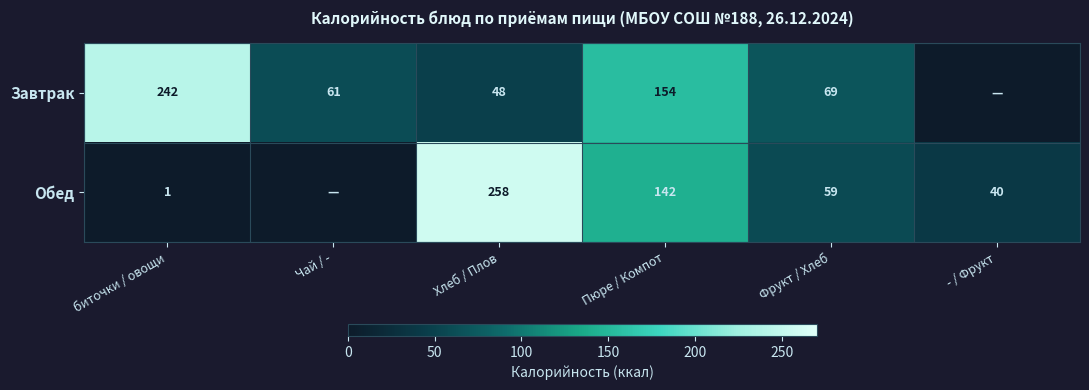

True or false: Завтрак has a value of 242 at биточки / овощи.

True